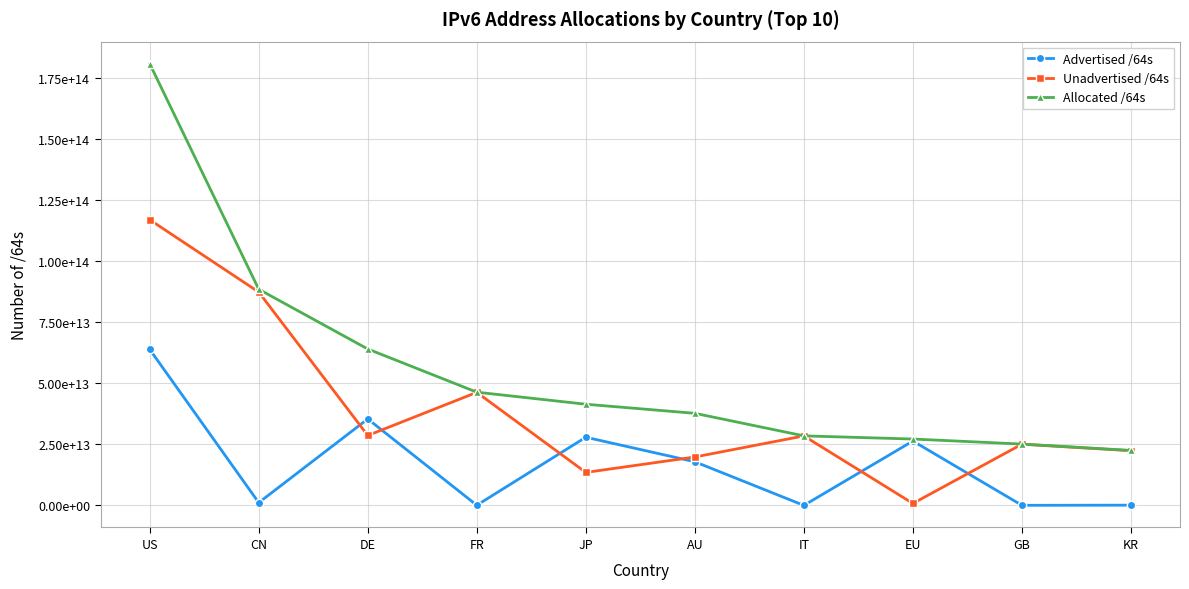

Is this an area chart (filled region under the line)?

No